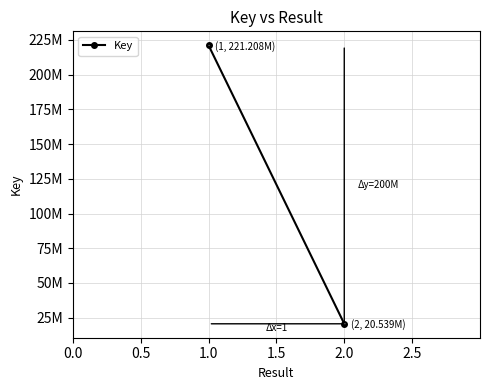

How many values are between 20539217 and 221207869?

2